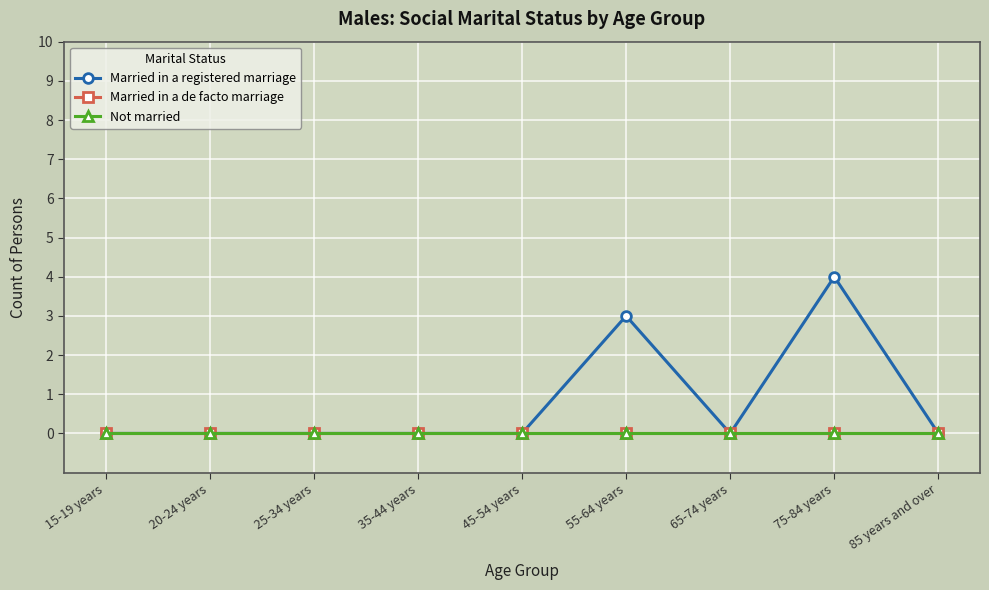

How many lines are shown in the chart?

3